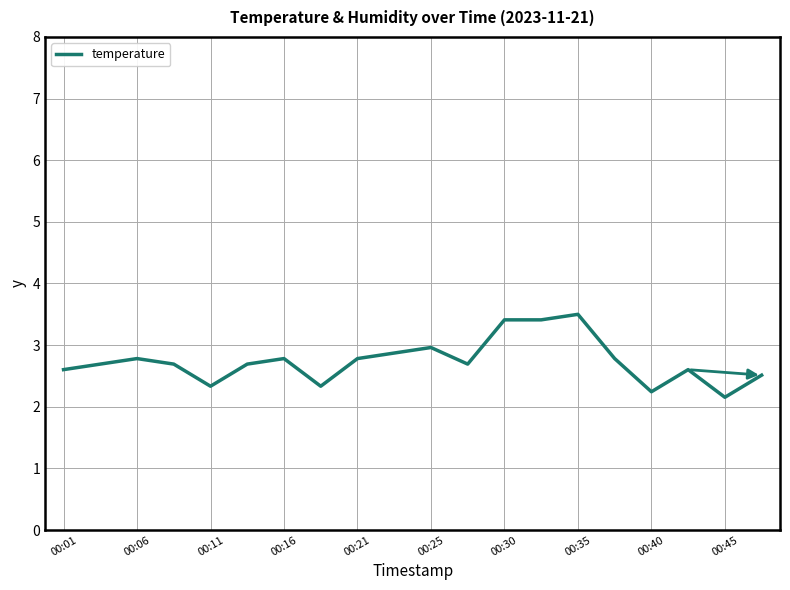

What is the difference between the maximum and minimum values?

1.3